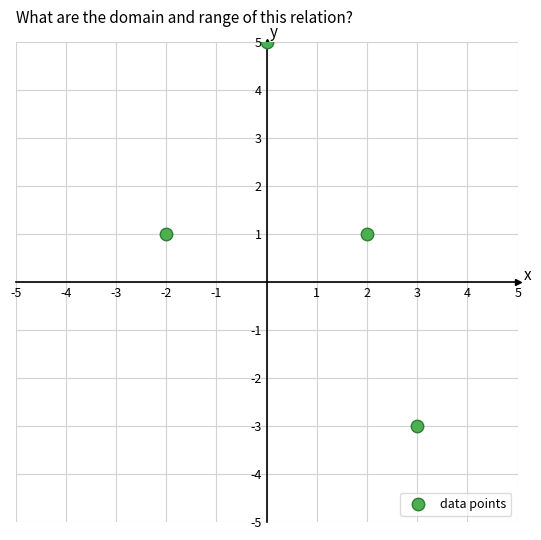

What is the range of Y values (max minus min)?

8